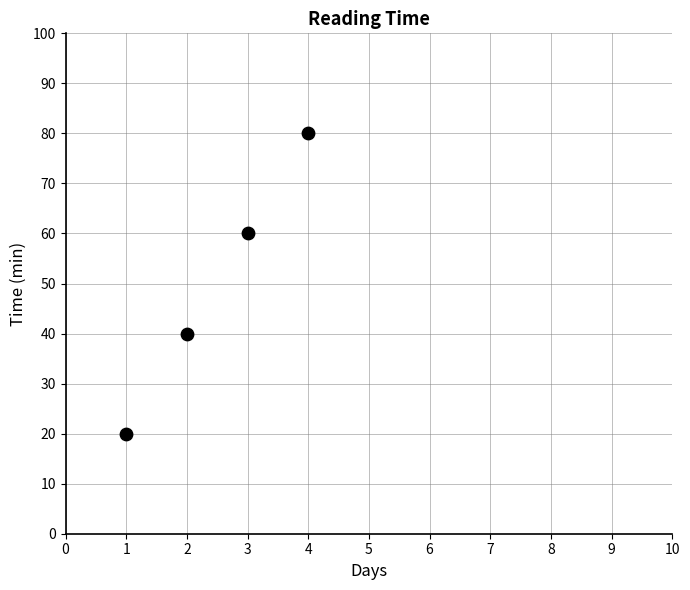

What is the range of Y values (max minus min)?

60